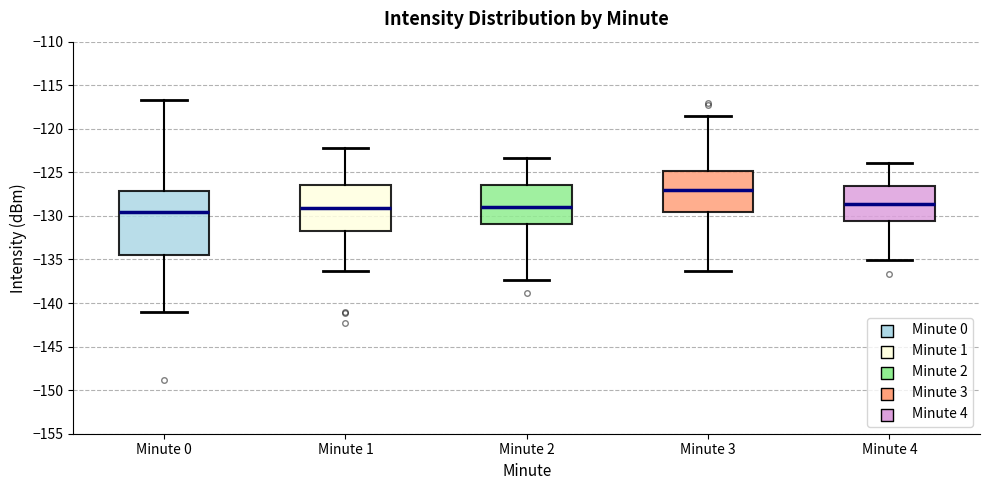

Which box has the highest median line?

Minute 3